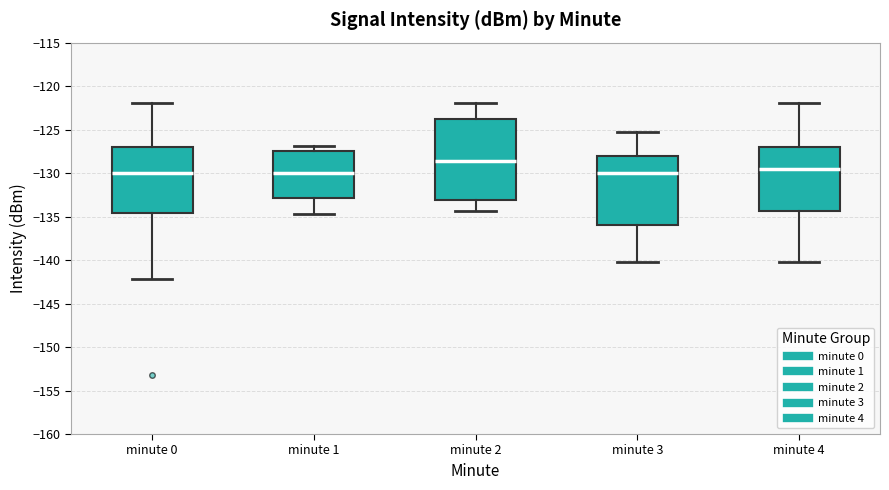

Which box's median line is the highest?

minute 2